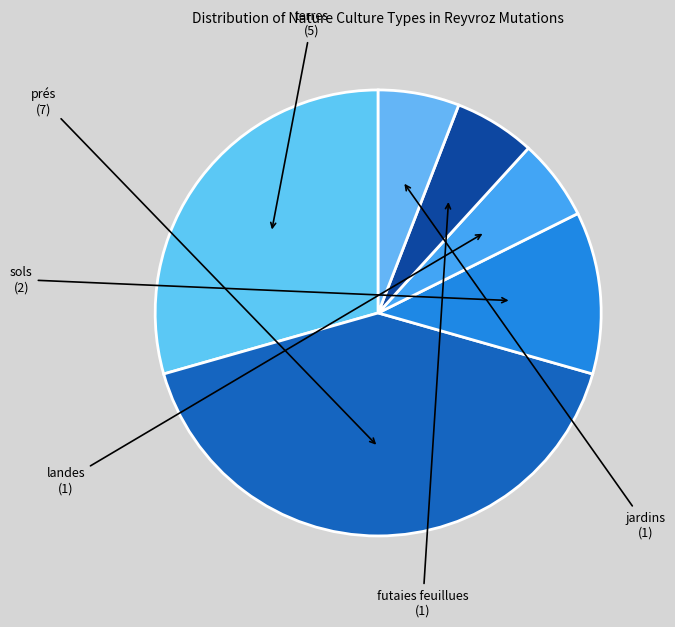

How many slices are in this pie chart?

6